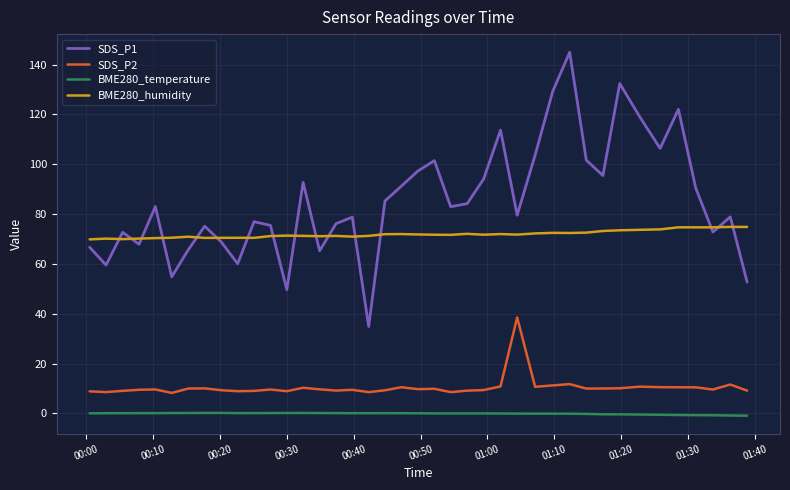

How many lines are shown in the chart?

4